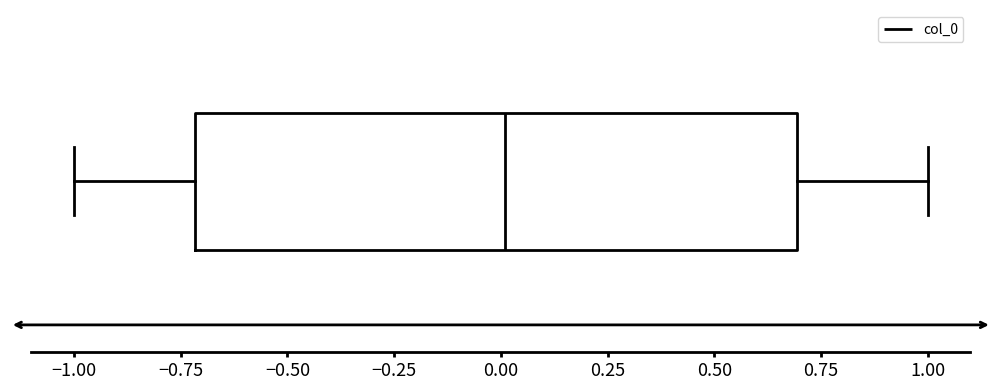

Where does the median line of the box sit on the x-axis? The values are not printed on the chart, so give them approximately, as read against the axis.

0.0